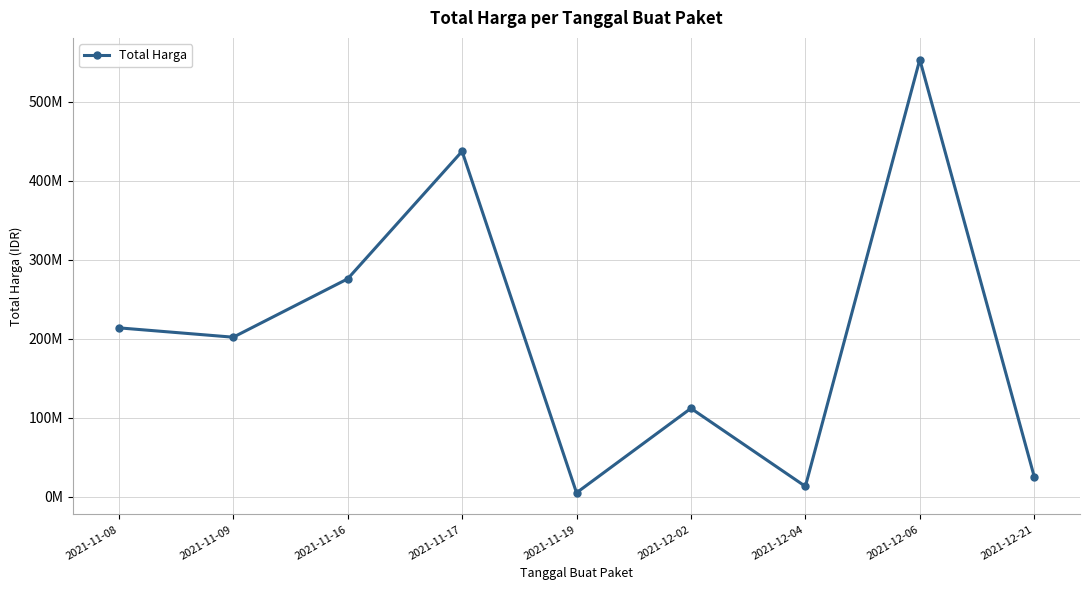

At which label does the data first exceed 202000000?

2021-11-08